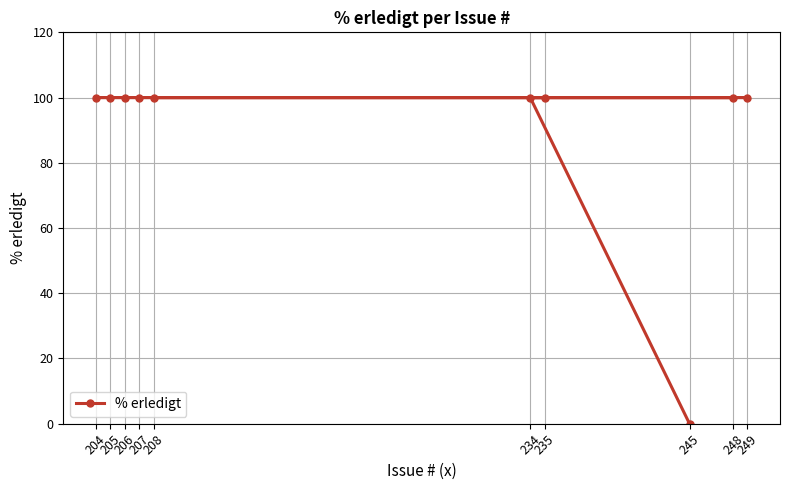

Is this an area chart (filled region under the line)?

No